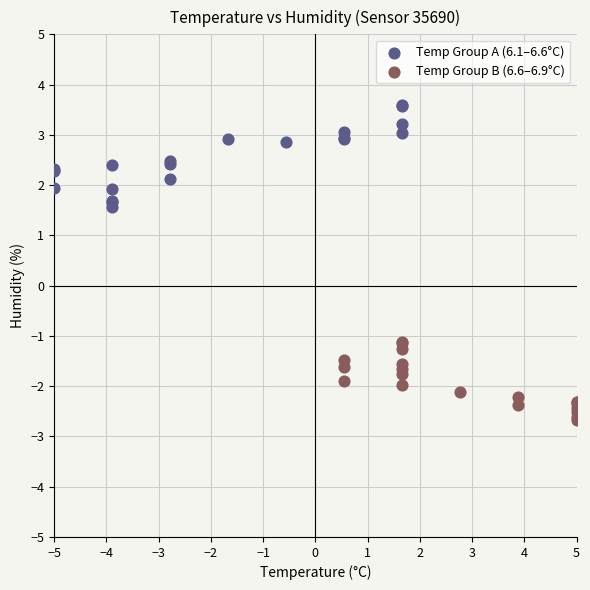

What are all the series names shown in the legend?

Temp Group A (6.1–6.6°C), Temp Group B (6.6–6.9°C)